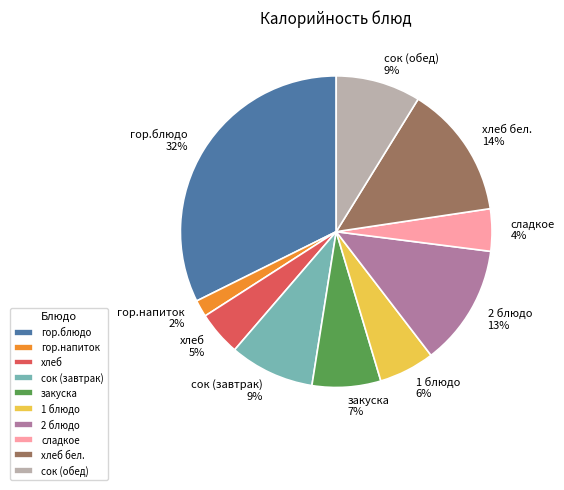

Count the number of slices in the pie.

10